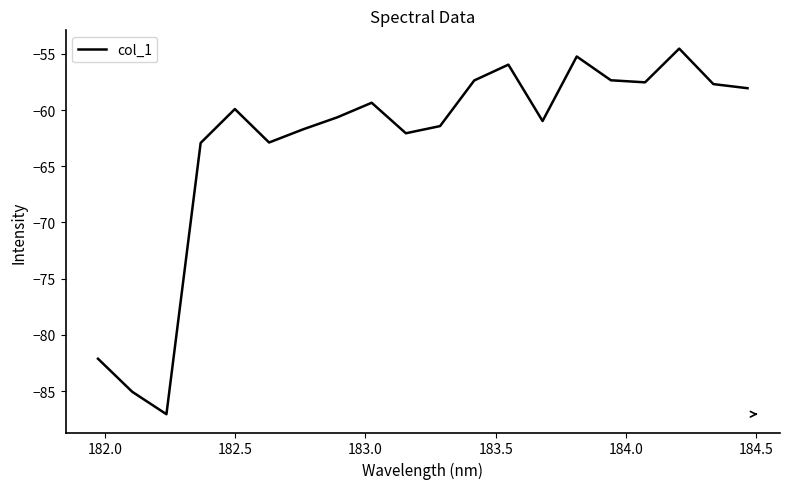

What is the maximum value shown in the chart?

-54.5